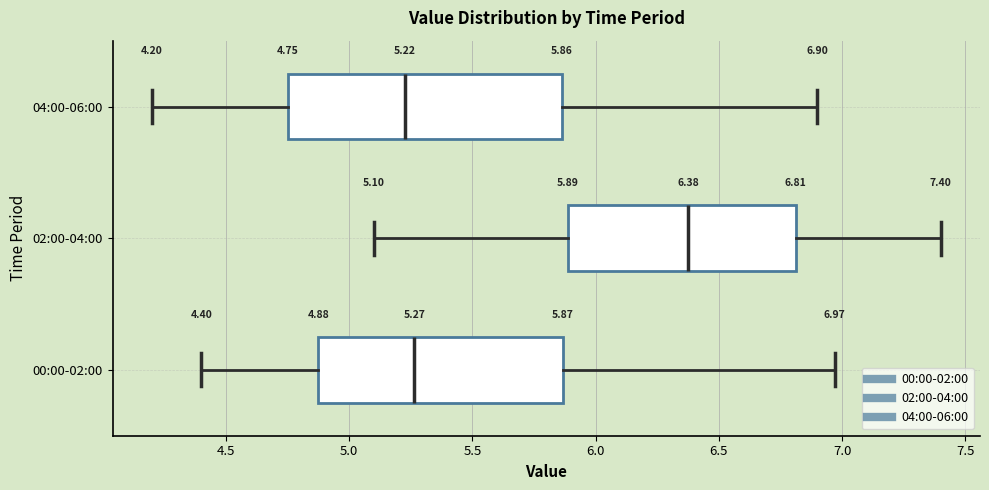

Which box is the widest, from its left edge to its right edge?

04:00-06:00